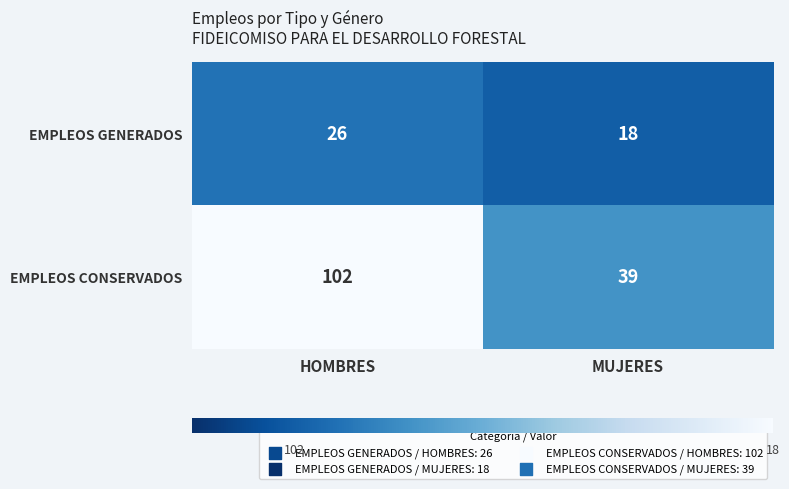

What is the difference between the highest and lowest values at MUJERES?

21